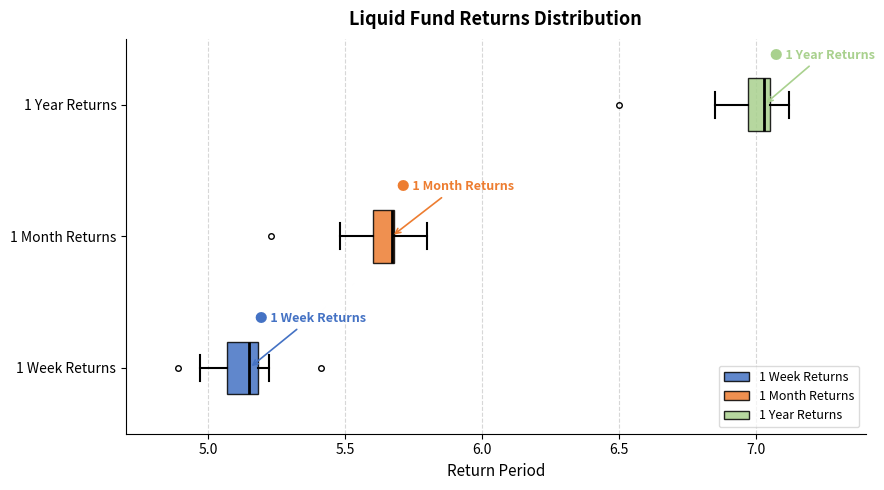

Reading bottom to top, transcribe this box plot: for each box, give where its median line is, the range the box spans, and where its two whiskers end, as read against the x-axis. The values are not printed on the chart, so give them approximately, as read against the axis.

1 Week Returns: median 5.15, box 5.05 to 5.20, whiskers 4.95 to 5.20 (just right of the box's right edge)
1 Month Returns: median 5.65 (drawn on the box's right edge), box 5.60 to 5.70, whiskers 5.50 to 5.80
1 Year Returns: median 7.05 (just left of the box's right edge), box 6.95 to 7.05, whiskers 6.85 to 7.10